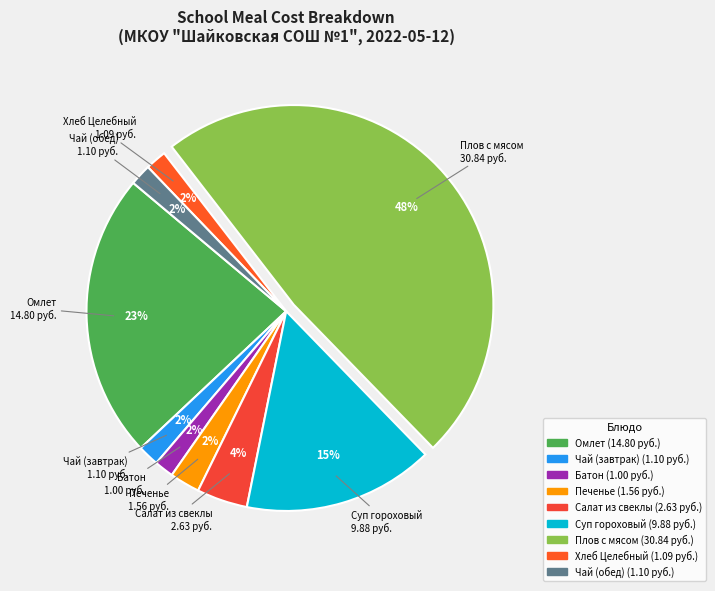

Count the number of slices in the pie.

9